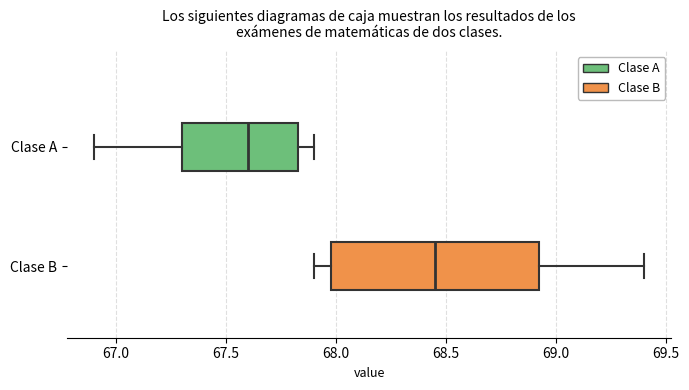

Where is the right edge of the box for Clase A on the x-axis? The values are not printed on the chart, so give them approximately, as read against the axis.

67.85